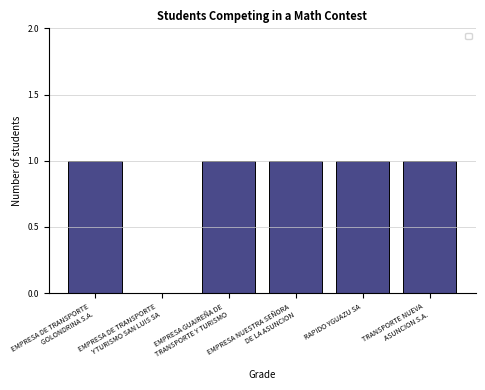

The value at EMPRESA DE TRANSPORTE
Y TURISMO SAN LUIS SA is 1. True or false?

False